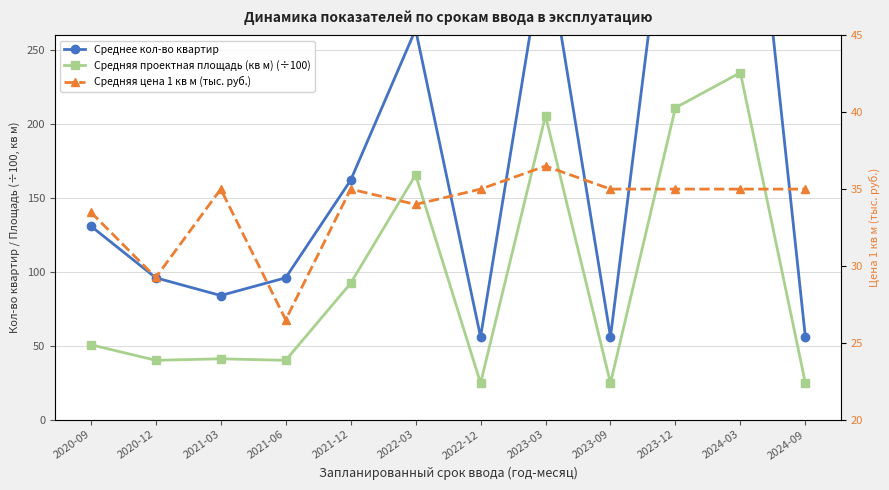

Is the value of Средняя проектная площадь (кв м) (÷100) at 2024-03 greater than the value of Средняя цена 1 кв м (тыс. руб.) at 2023-09?

Yes